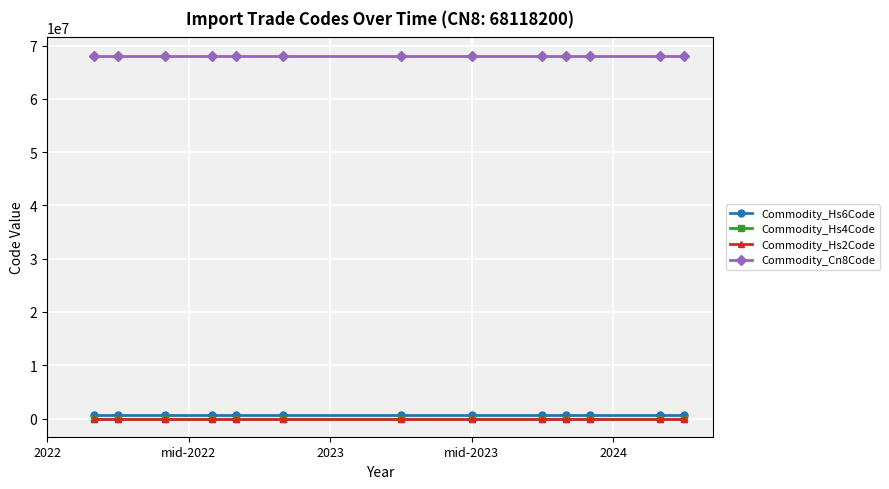

At how many categories does at least one series exceed 4570514?

13